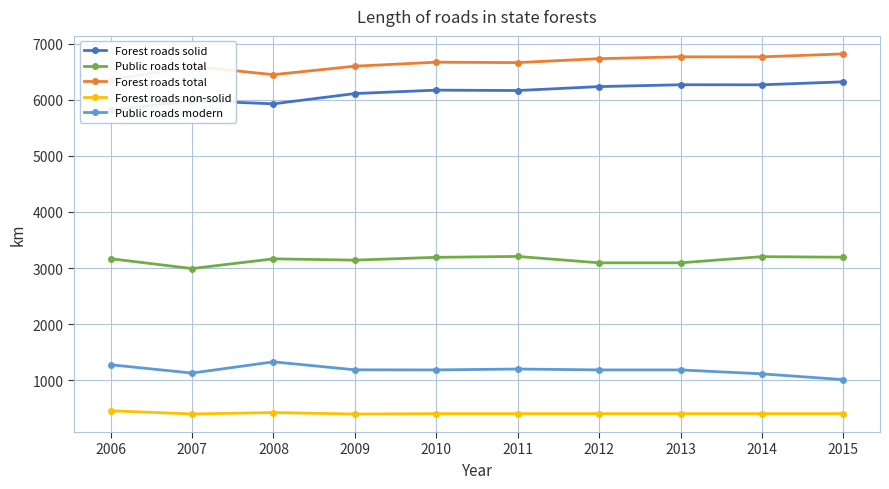

True or false: Forest roads solid and Forest roads total intersect in this chart.

False